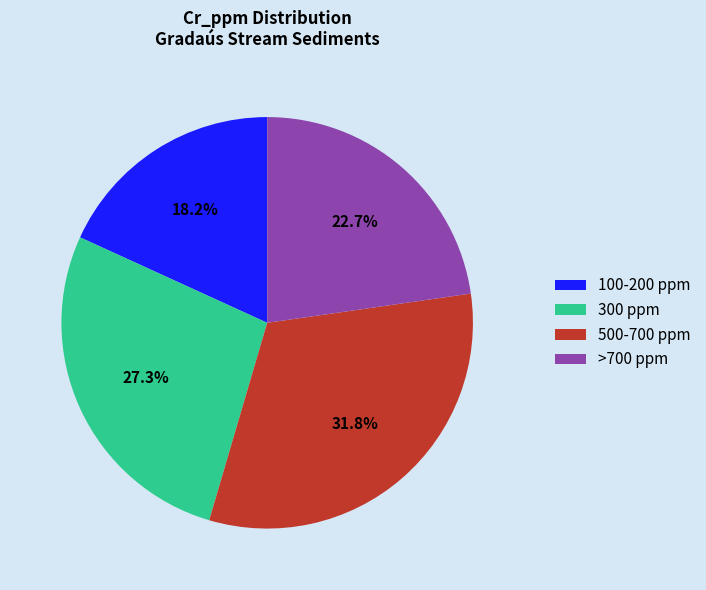

What is the ratio of the value at 500-700 ppm to the value at >700 ppm?

1.4